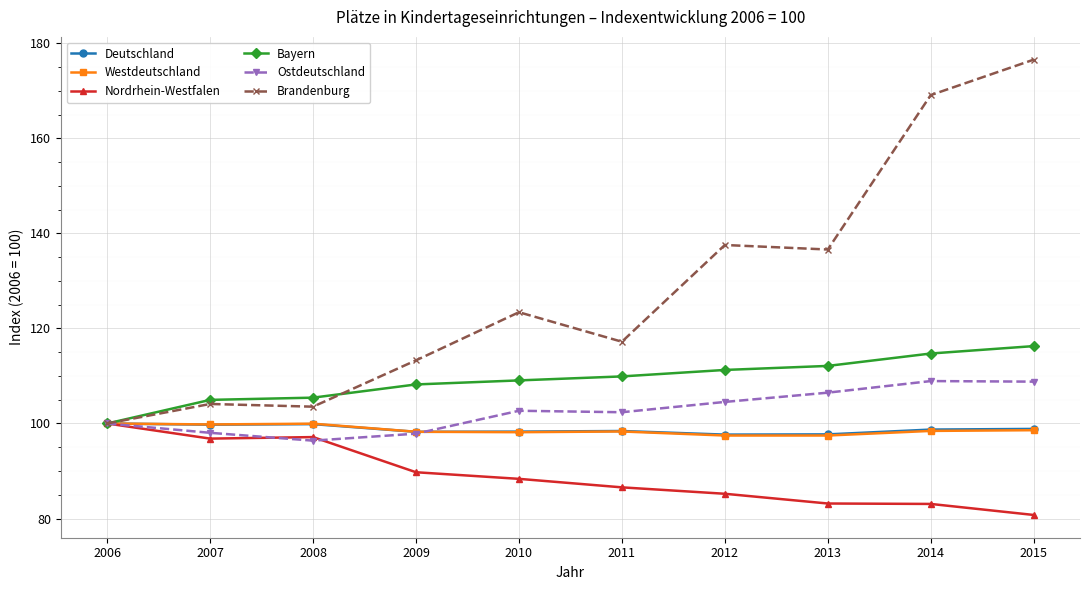

True or false: Brandenburg has more than 0 points higher than both neighbors.

True